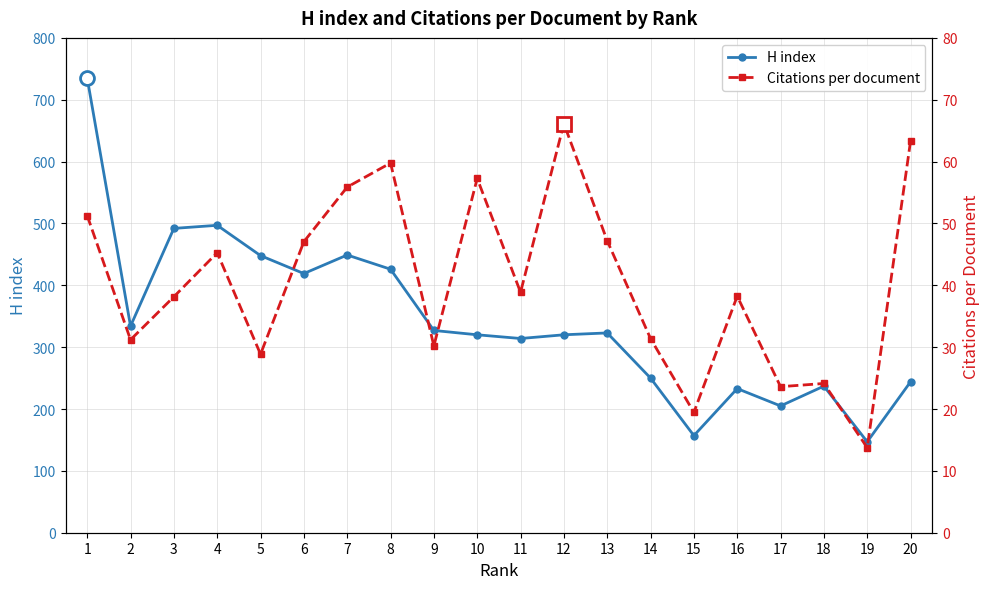

True or false: H index has a value of 46.9 at 14.

False